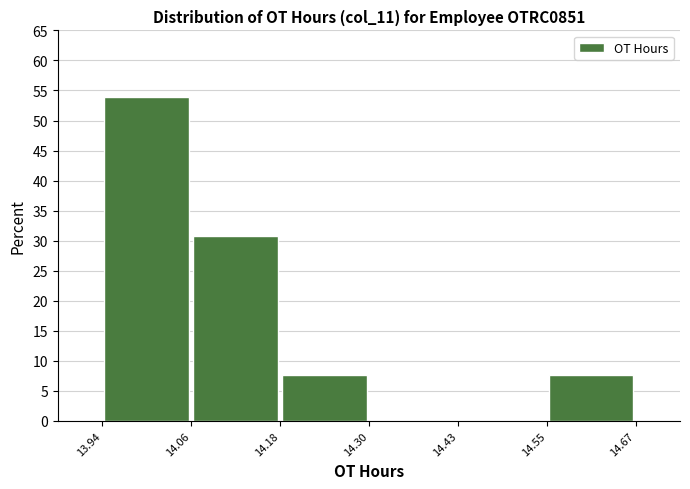

Reading left to right, list every bar in this chart as the range it spans on the x-axis followed by its height. The values are not printed on the chart, so give them approximately, as read against the axis.

13.94 to 14.06: 54.0
14.06 to 14.18: 31.0
14.18 to 14.30: 7.5
14.30 to 14.43: 0
14.43 to 14.55: 0
14.55 to 14.67: 7.5